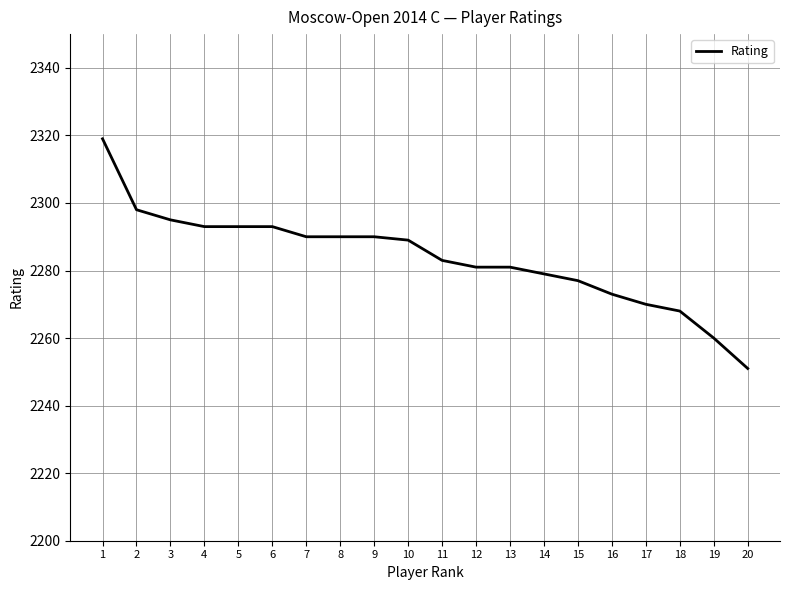

What is the difference between the maximum and second lowest values?

59